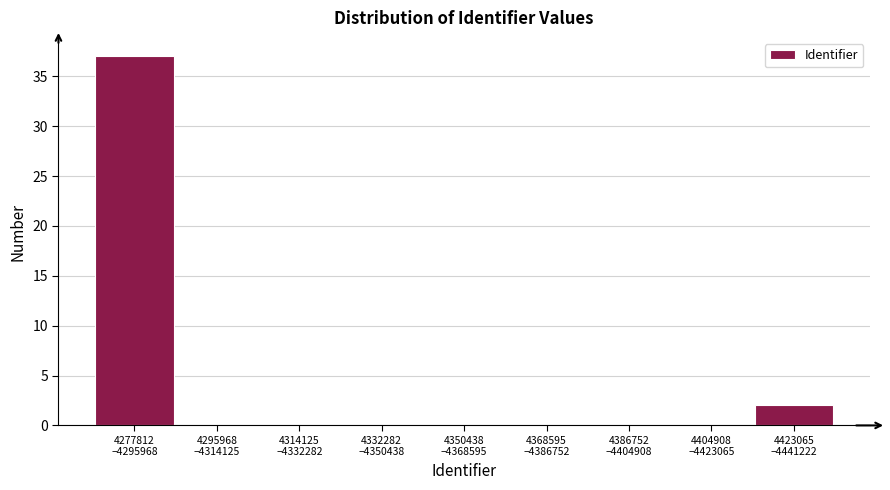

What is the maximum value shown in the chart?

37